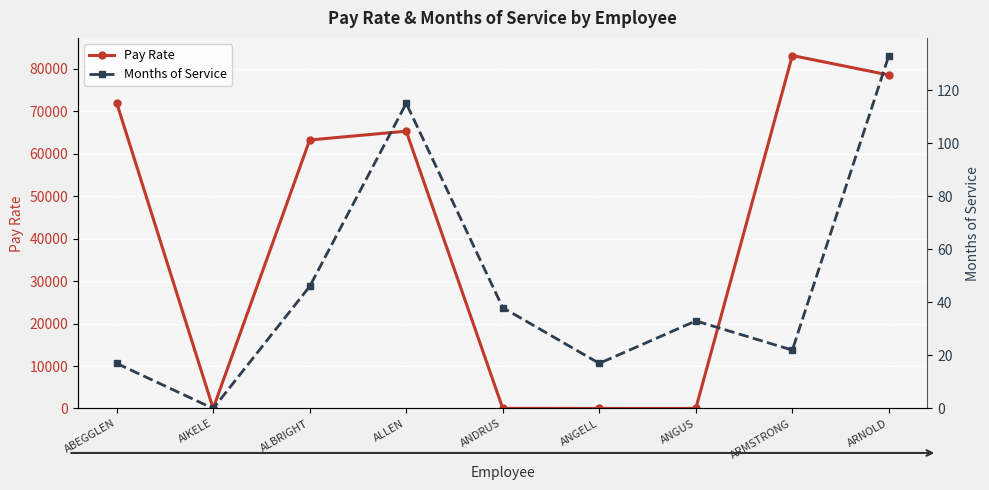

Rank the series by their maximum value, from highest to lowest.

Pay Rate, Months of Service